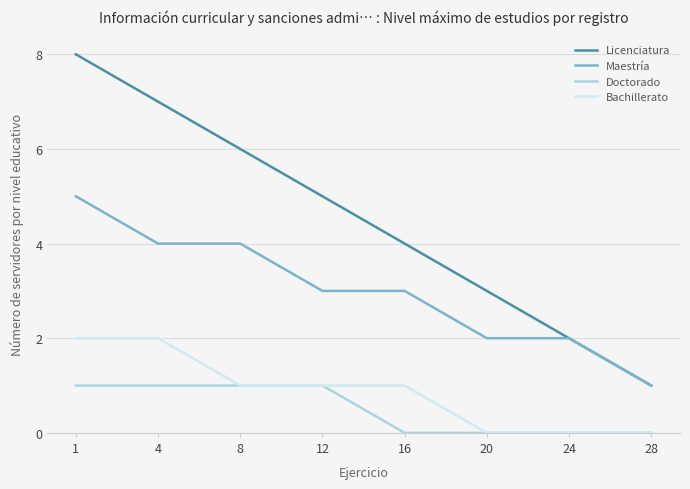

What is the total value across all series at 12?

10